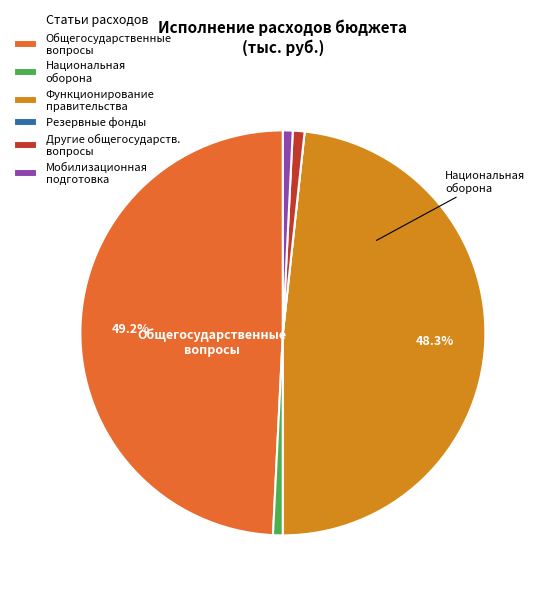

Does Общегосударственные вопросы account for over 50% of the chart?

No